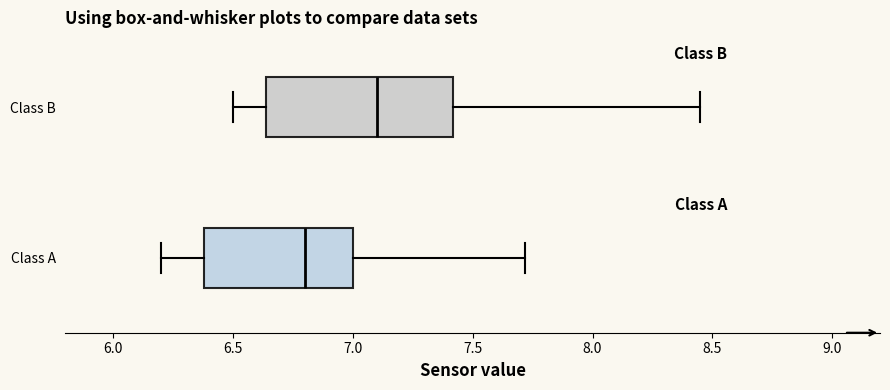

Where does the median line of the box for Class A sit on the x-axis? The values are not printed on the chart, so give them approximately, as read against the axis.

6.80